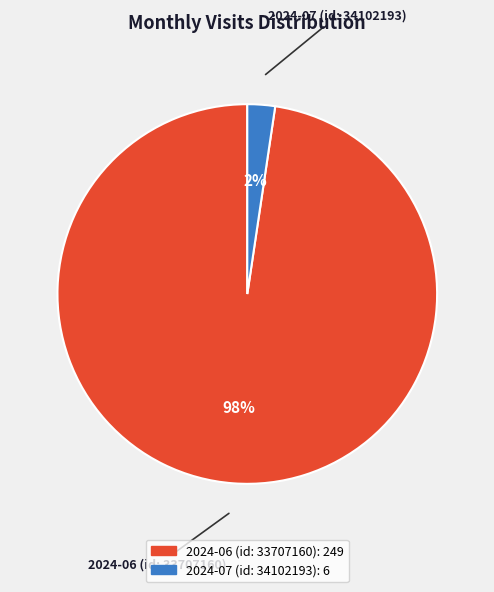

Does 2024-06 (id: 33707160) account for over 50% of the chart?

Yes